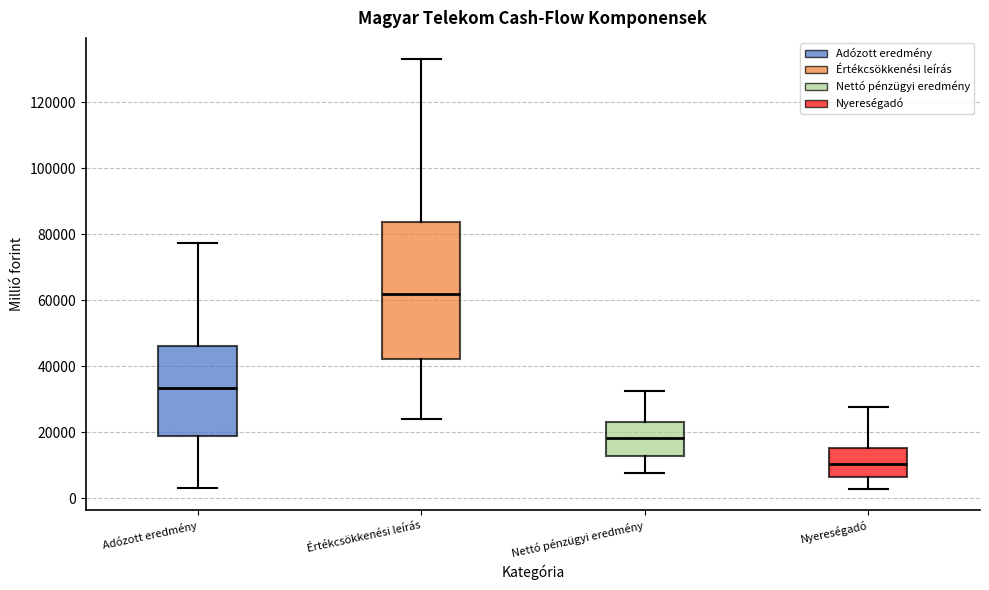

Reading left to right, read every box against the y-axis: the position of its median line, the range the box covers, and the ends of its whiskers. The values are not printed on the chart, so give them approximately, as read against the axis.

Adózott eredmény: median 34000, box 18000 to 46000, whiskers 4000 to 78000
Értékcsökkenési leírás: median 62000, box 42000 to 84000, whiskers 24000 to 132000
Nettó pénzügyi eredmény: median 18000, box 12000 to 24000, whiskers 8000 to 32000
Nyereségadó: median 10000, box 6000 to 16000, whiskers 2000 to 28000